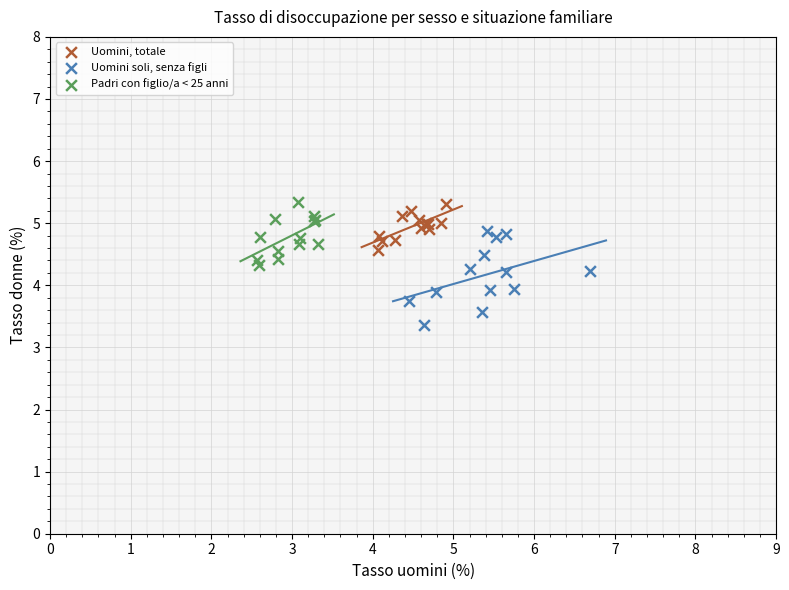

Which series reaches the minimum Y coordinate?

Uomini soli, senza figli